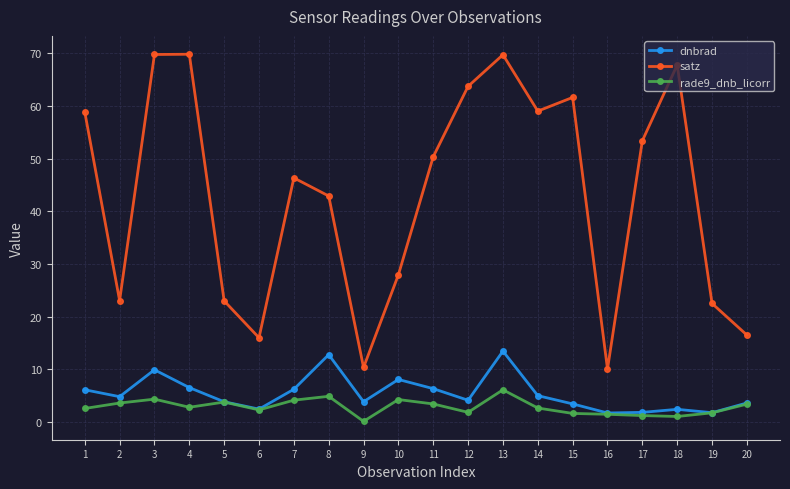

At which category is the sum across all series the highest?

13